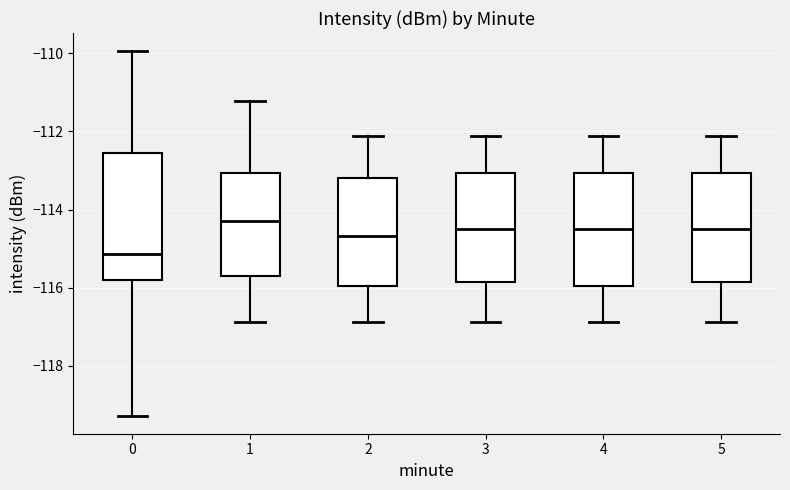

Reading left to right, transcribe this box plot: for each box, give where its median line is, the range the box spans, and where its two whiskers end, as read against the y-axis. The values are not printed on the chart, so give them approximately, as read against the axis.

0: median -115.2, box -115.8 to -112.6, whiskers -119.2 to -110.0
1: median -114.2, box -115.6 to -113.0, whiskers -116.8 to -111.2
2: median -114.6, box -116.0 to -113.2, whiskers -116.8 to -112.2
3: median -114.6, box -115.8 to -113.0, whiskers -116.8 to -112.2
4: median -114.6, box -116.0 to -113.0, whiskers -116.8 to -112.2
5: median -114.6, box -115.8 to -113.0, whiskers -116.8 to -112.2